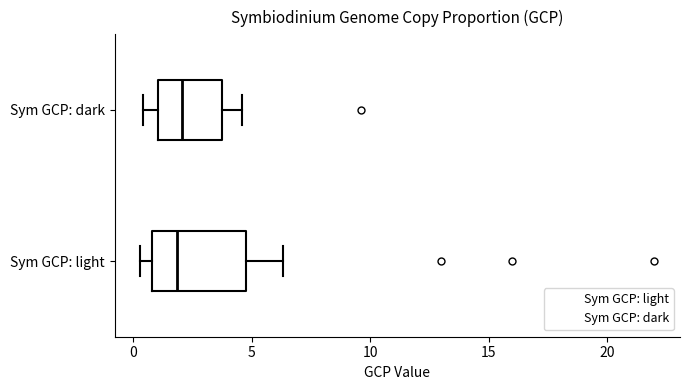

Where does the left whisker of the box for Sym GCP: dark end on the x-axis? The values are not printed on the chart, so give them approximately, as read against the axis.

0.5